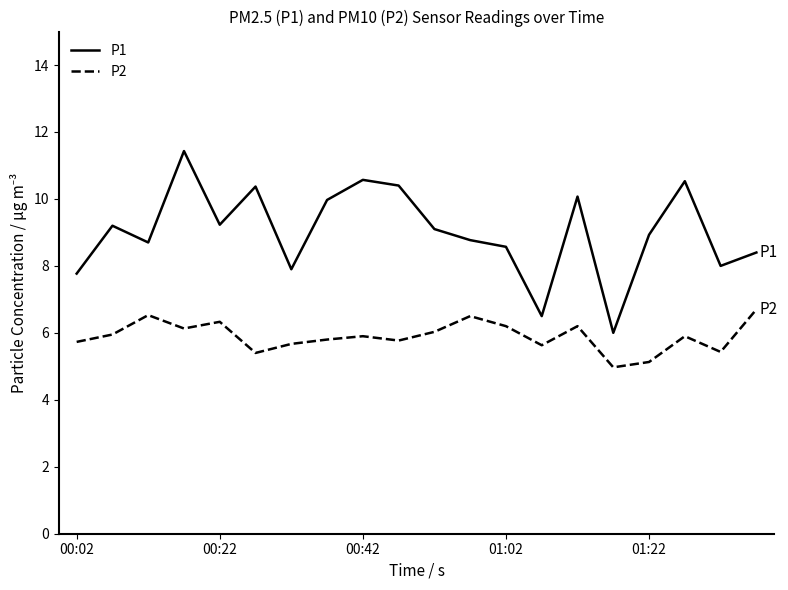

Rank the series by their average value, from lowest to highest.

P2, P1